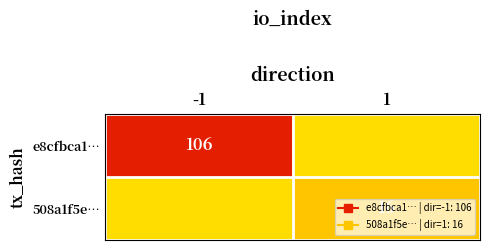

At 1, list the series in order from largest to smallest.

508a1f5e…, e8cfbca1…